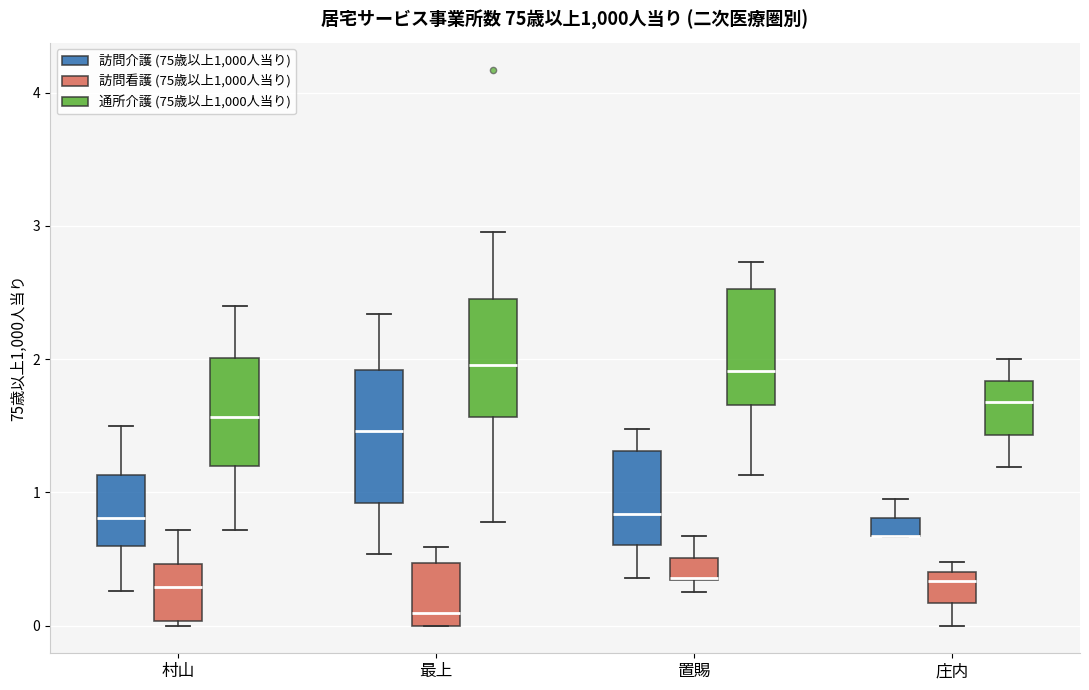

Where does the lower whisker of the box for 村山 (訪問介護 (75歳以上1,000人当り)) end on the y-axis? The values are not printed on the chart, so give them approximately, as read against the axis.

0.3